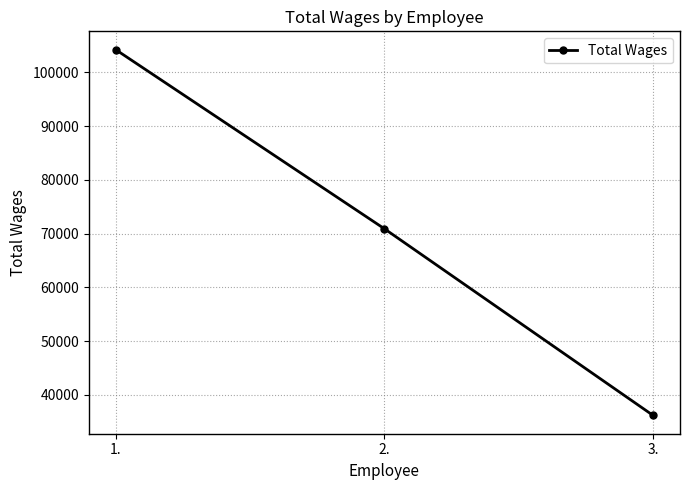

List the labels in order of value, smallest first.

3., 2., 1.